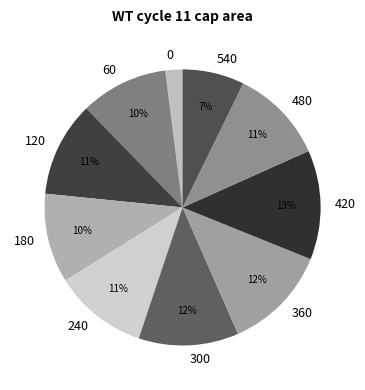

To the nearest percent, what is the difference between the largest and smallest slice percentages?

11%